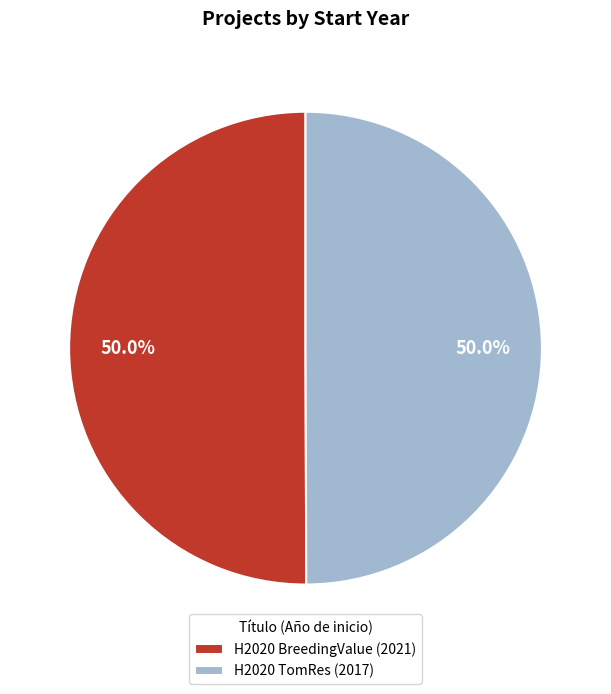

True or false: H2020 BreedingValue accounts for 50% of the total.

True